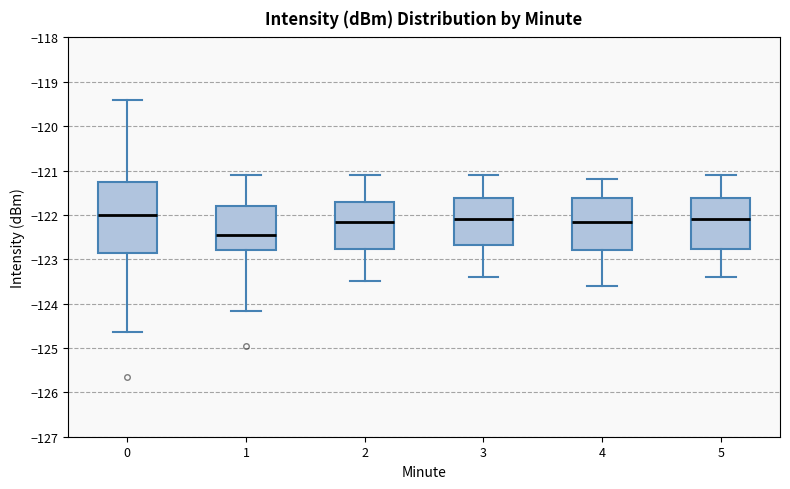

Reading left to right, transcribe this box plot: for each box, give where its median line is, the range the box spans, and where its two whiskers end, as read against the y-axis. The values are not printed on the chart, so give them approximately, as read against the axis.

0: median -122.0, box -122.9 to -121.3, whiskers -124.6 to -119.4
1: median -122.4, box -122.8 to -121.8, whiskers -124.2 to -121.1
2: median -122.1, box -122.8 to -121.7, whiskers -123.5 to -121.1
3: median -122.1, box -122.7 to -121.6, whiskers -123.4 to -121.1
4: median -122.1, box -122.8 to -121.6, whiskers -123.6 to -121.2
5: median -122.1, box -122.8 to -121.6, whiskers -123.4 to -121.1